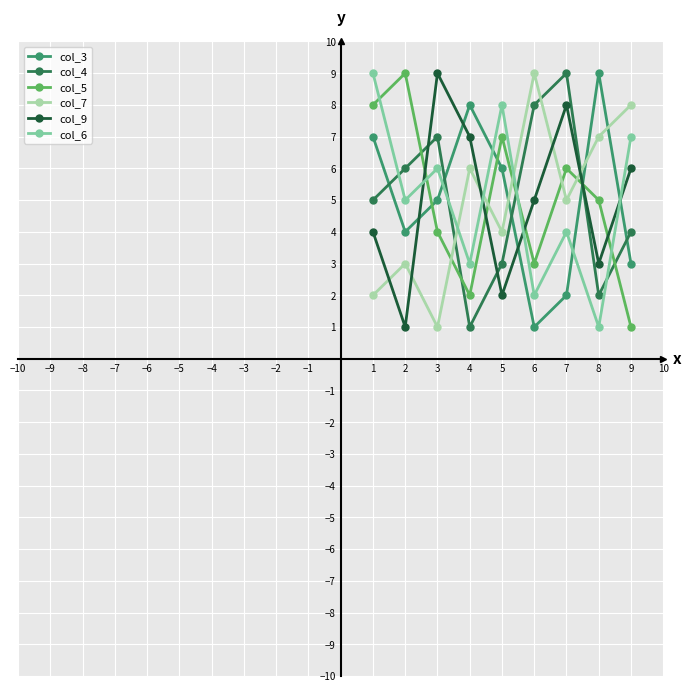

True or false: col_4 and col_9 cross at least once.

True